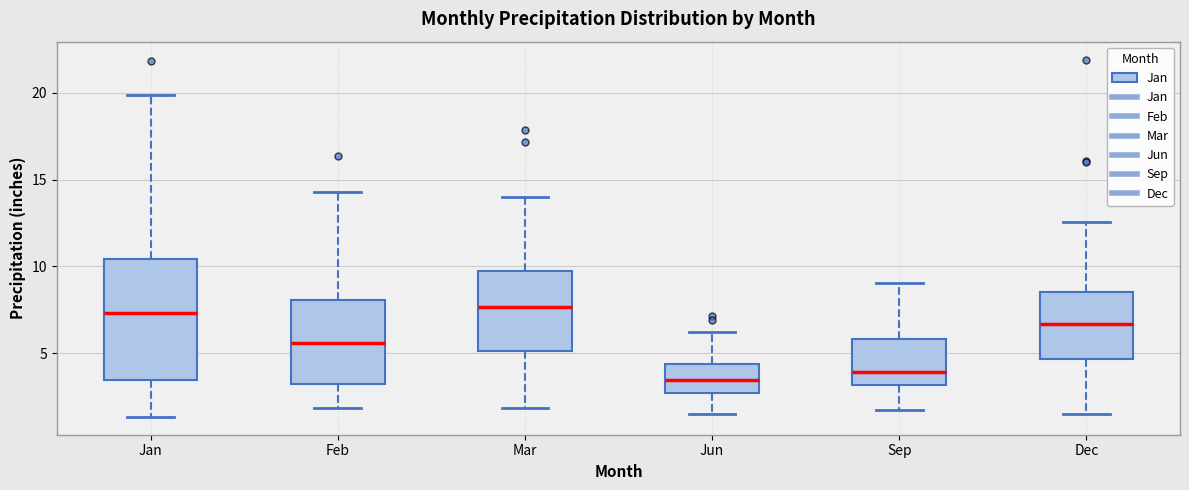

Reading left to right, read every box against the y-axis: the position of its median line, the range the box covers, and the ends of its whiskers. The values are not printed on the chart, so give them approximately, as read against the axis.

Jan: median 7.5, box 3.5 to 10.5, whiskers 1.5 to 20.0
Feb: median 5.5, box 3.0 to 8.0, whiskers 2.0 to 14.5
Mar: median 7.5, box 5.0 to 10.0, whiskers 2.0 to 14.0
Jun: median 3.5, box 2.5 to 4.5, whiskers 1.5 to 6.0
Sep: median 4.0, box 3.0 to 6.0, whiskers 1.5 to 9.0
Dec: median 6.5, box 4.5 to 8.5, whiskers 1.5 to 12.5